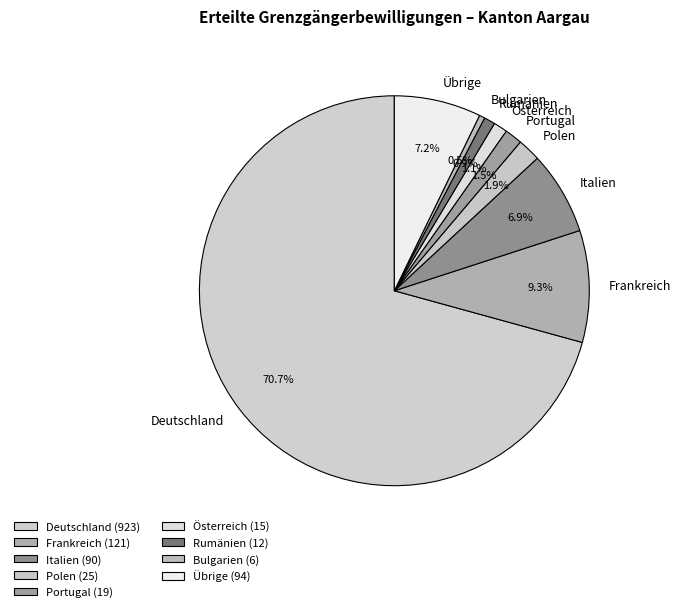

To the nearest percent, what is the difference between the Deutschland and Portugal slice percentages?

69%